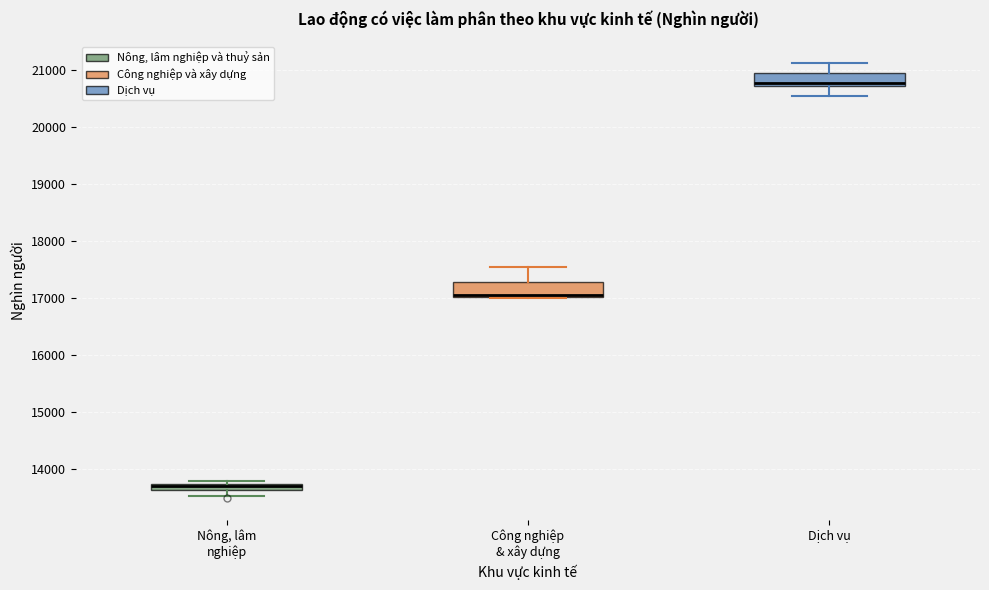

Where does the median line of the box for Dịch vụ sit on the y-axis? The values are not printed on the chart, so give them approximately, as read against the axis.

20800